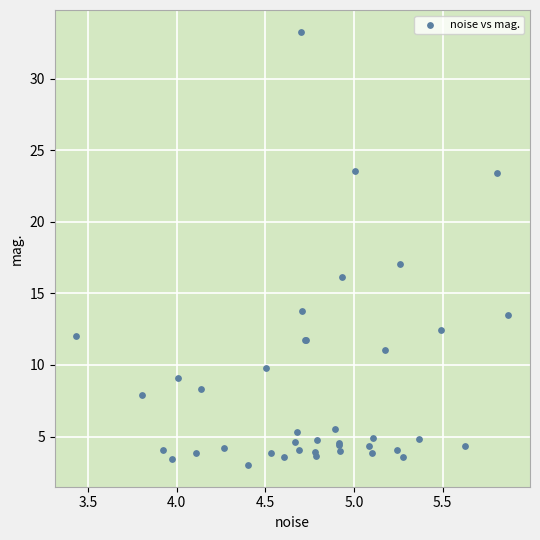

What Y value in the scatter plot is closest to 18?

17.0